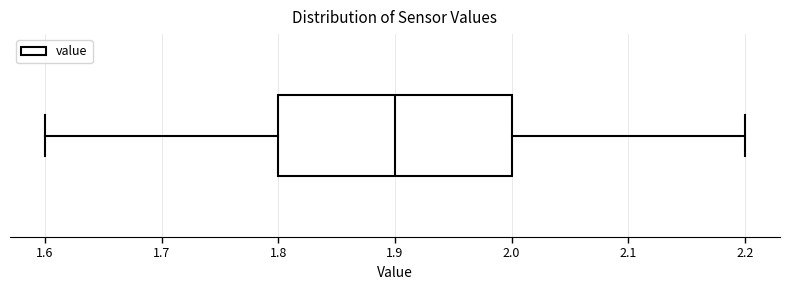

Read this box plot against the x-axis: the position of the median line, the range covered by the box, and the ends of both whiskers. The values are not printed on the chart, so give them approximately, as read against the axis.

median 1.9, box 1.8 to 2.0, whiskers 1.6 to 2.2